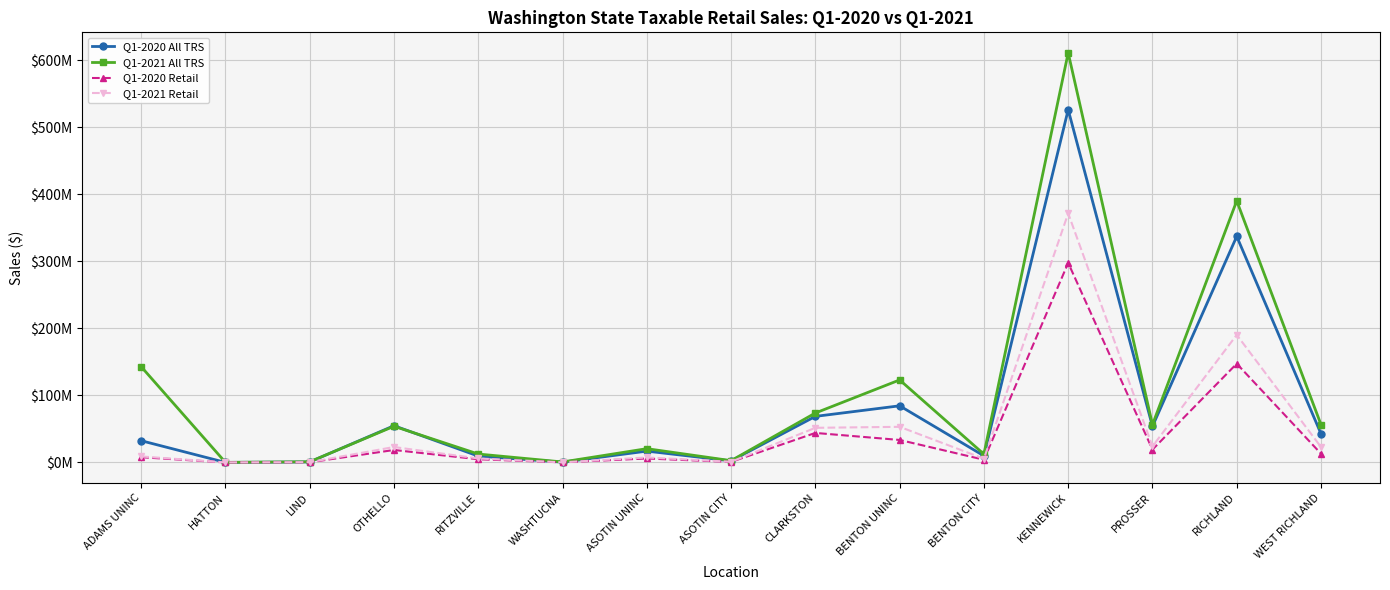

What is the difference between the Q1-2021 All TRS values at BENTON UNINC and HATTON?

122991295